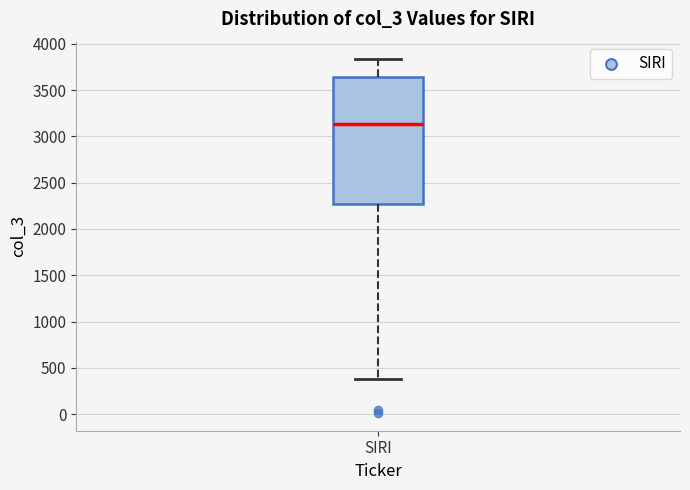

Read this box plot against the y-axis: the position of the median line, the range covered by the box, and the ends of both whiskers. The values are not printed on the chart, so give them approximately, as read against the axis.

median 3150, box 2250 to 3650, whiskers 400 to 3850